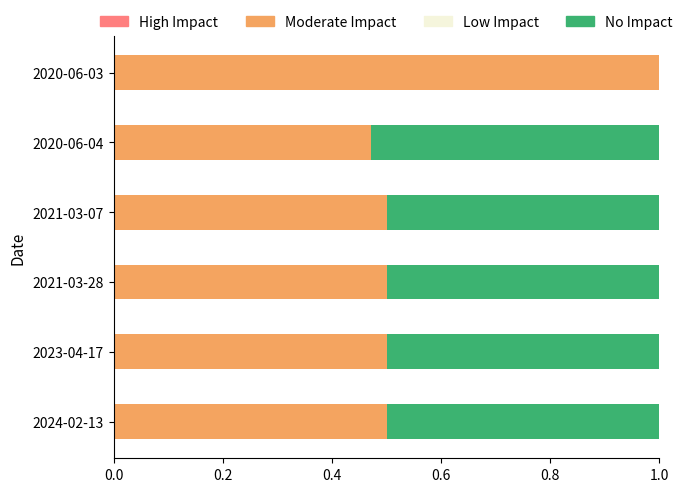

How many categories are shown in the chart?

6